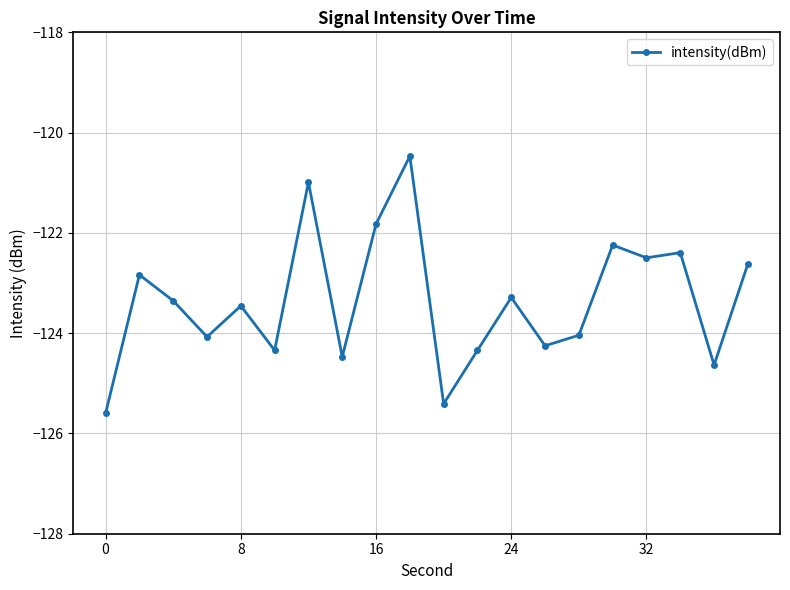

What is the smallest value displayed?

-125.6